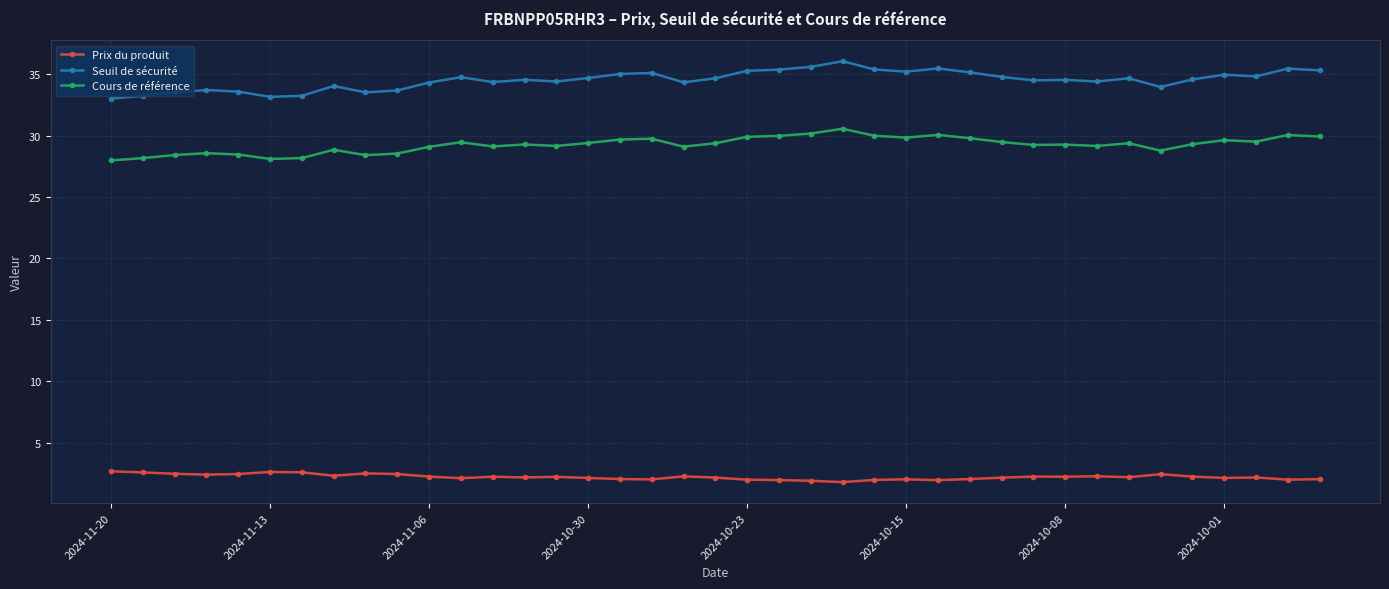

Count the number of data series in this chart.

3